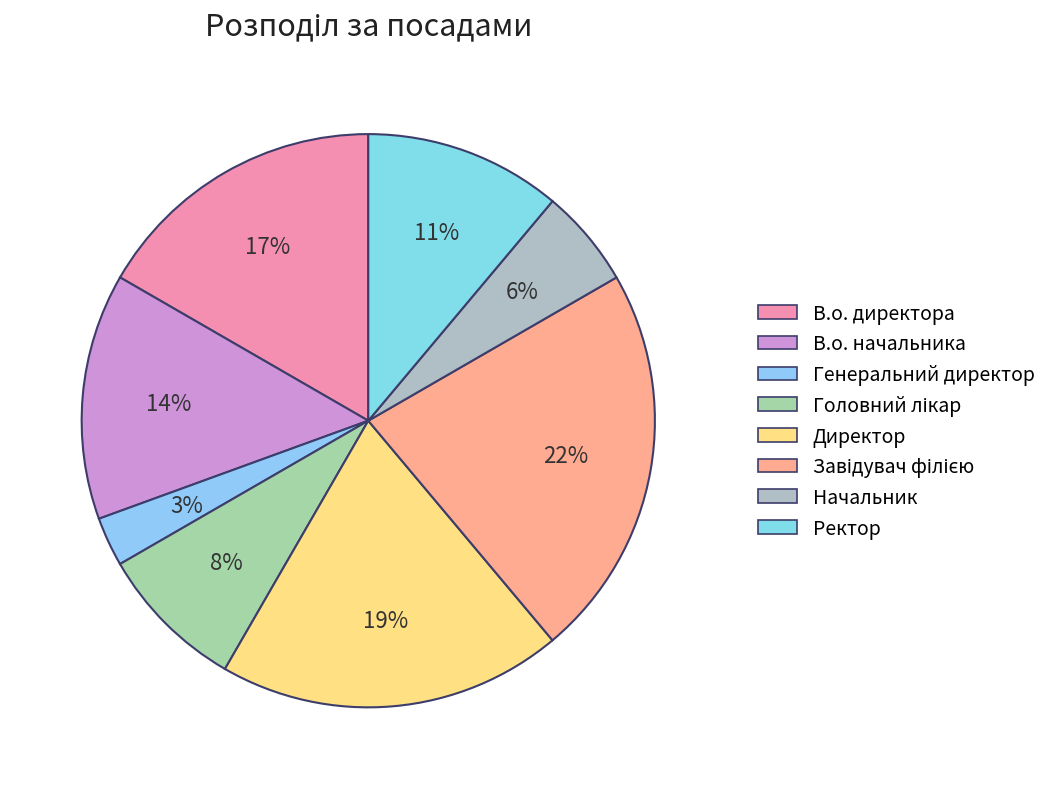

What is the ratio of the value at Ректор to the value at Начальник?

2.0